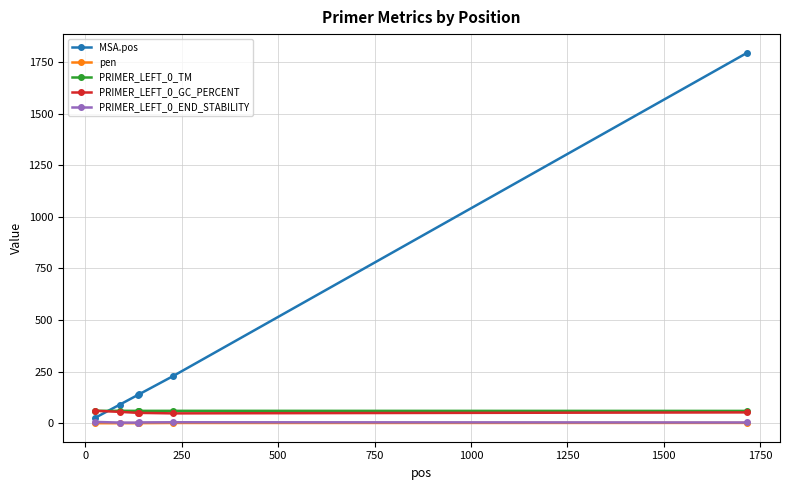

True or false: PRIMER_LEFT_0_END_STABILITY and PRIMER_LEFT_0_TM cross at least once.

False